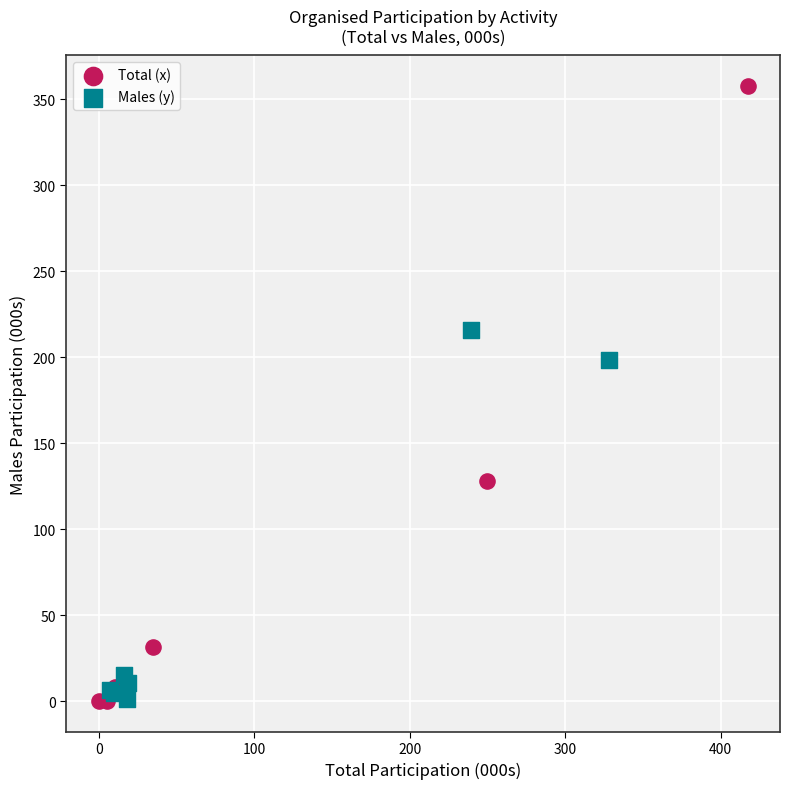

What are all the series names shown in the legend?

Total (x), Males (y)